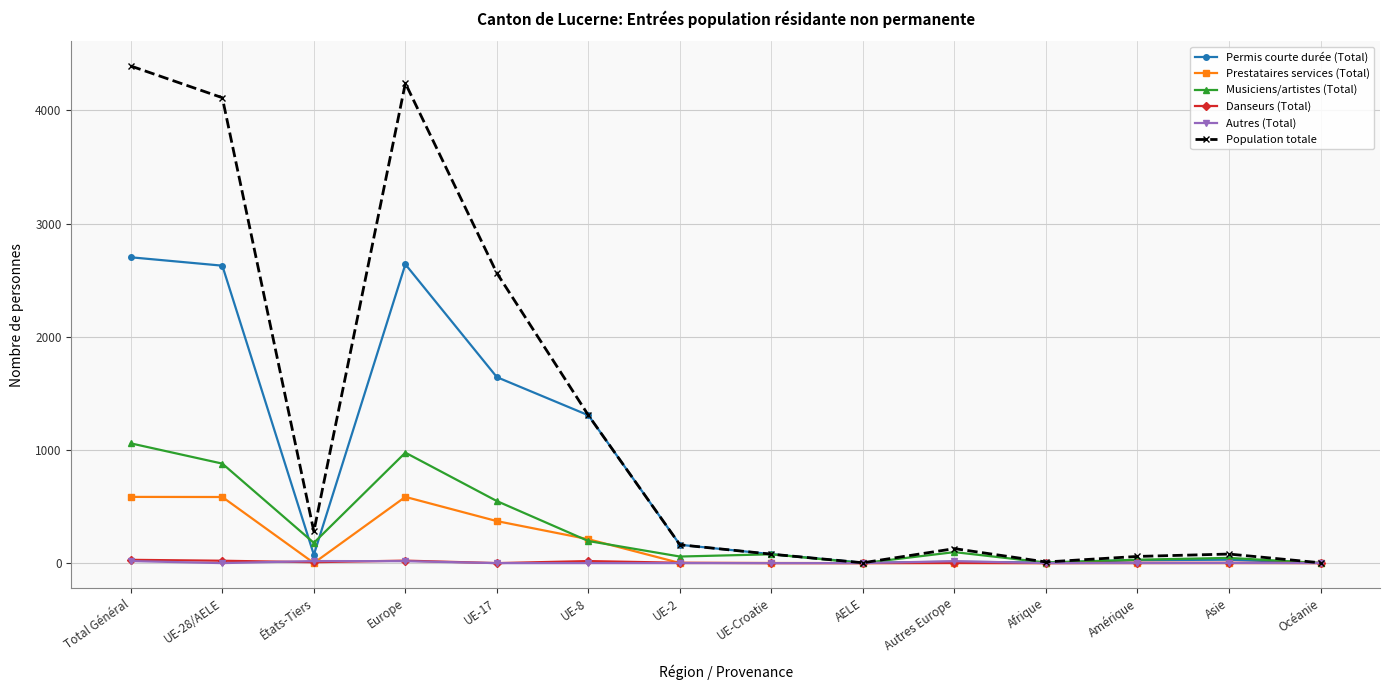

What is the average value of the Danseurs (Total) series?

8